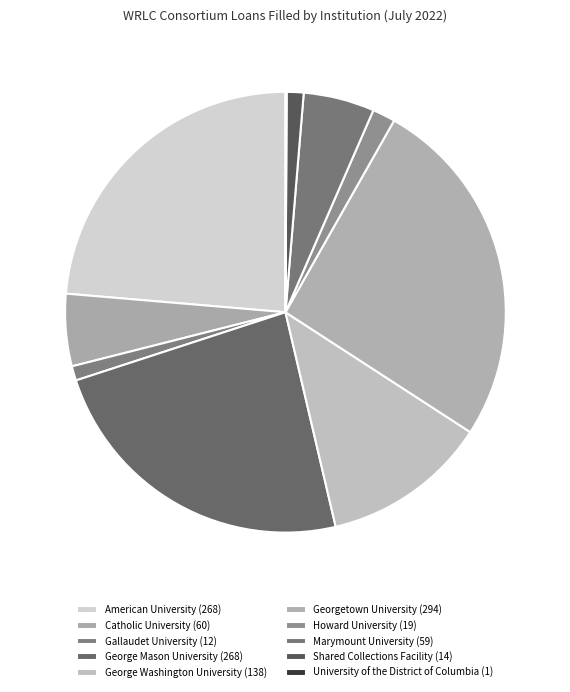

To the nearest percent, what is the difference between the largest and smallest slice percentages?

26%